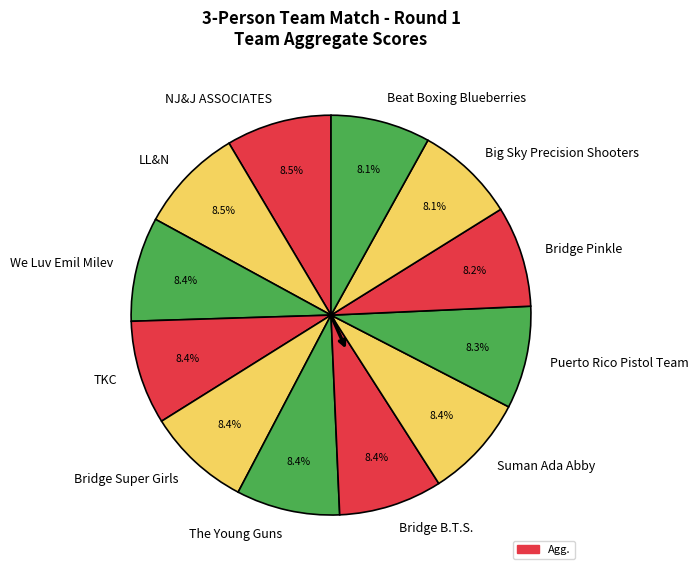

Do The Young Guns and LL&N together represent more than half of the pie?

No